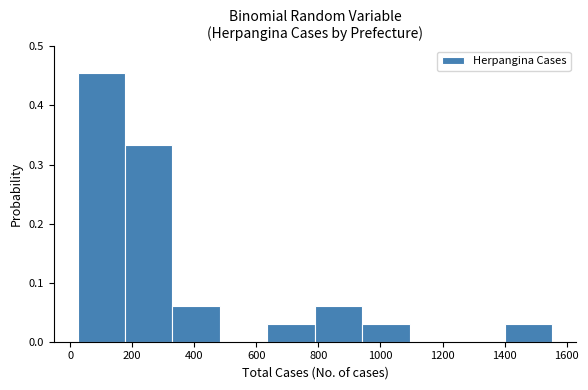

Reading left to right, transcribe this chart: for each bar, give the range it covers on the x-axis and its height. Neither the bar edges nor the heights are printed on the chart, so give them approximately, as read against the axes.

20 to 180: 0.45
180 to 340: 0.33
340 to 480: 0.06
480 to 640: 0
640 to 780: 0.03
780 to 940: 0.06
940 to 1100: 0.03
1100 to 1240: 0
1240 to 1400: 0
1400 to 1560: 0.03